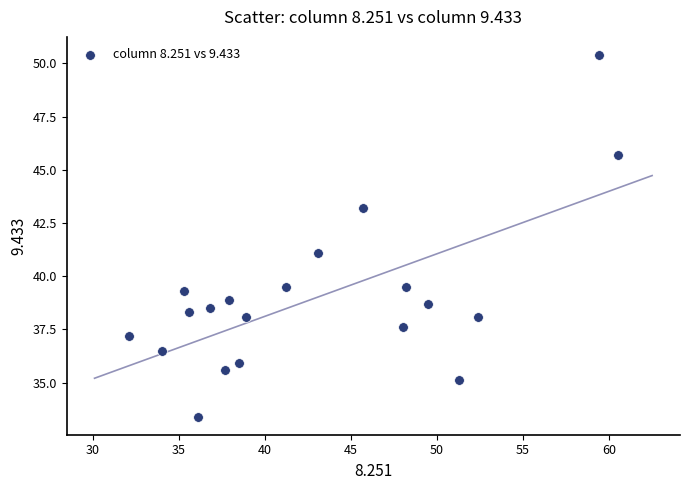

What is the range of X values (max minus min)?

28.4